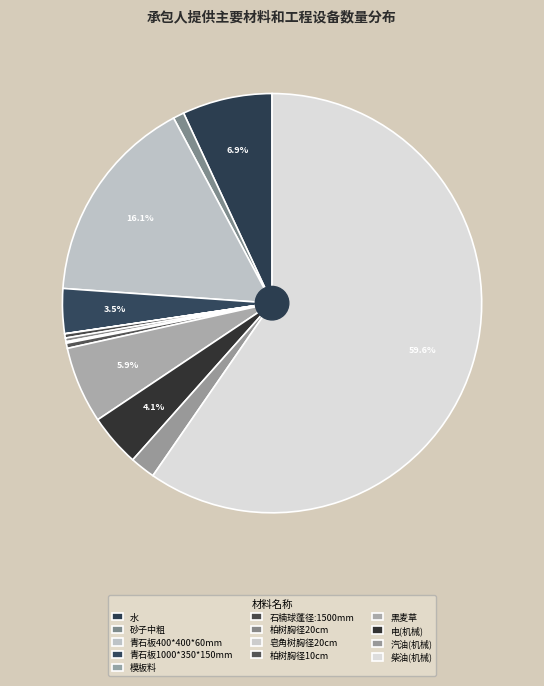

To the nearest percent, what is the combined percentage of 柏树胸径10cm and 黑麦草?

6%